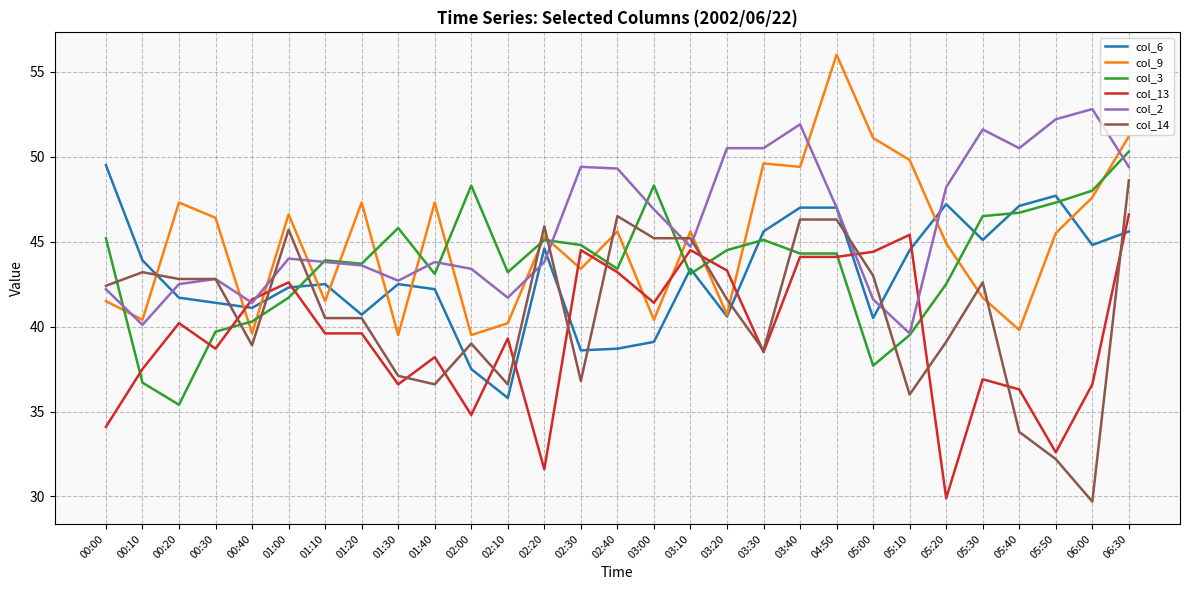

Which series has the largest range (max minus min)?

col_14